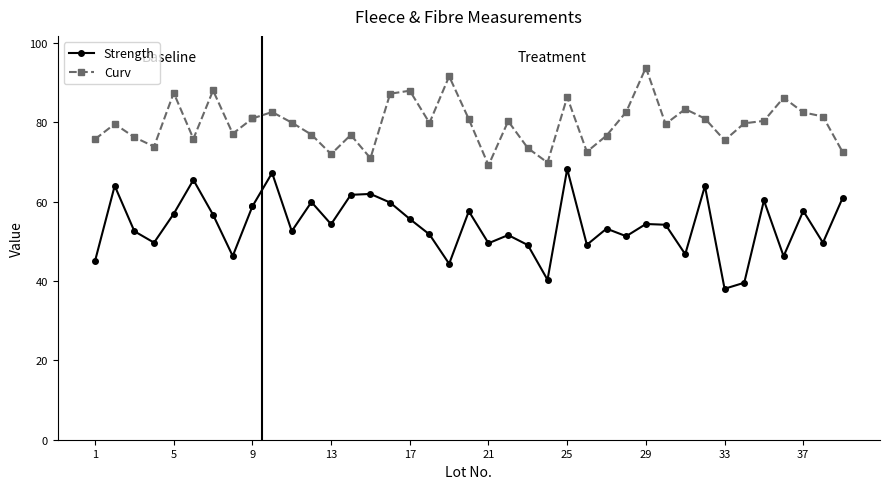

What is the value of the Curv point at the 7th from the left?

88.0